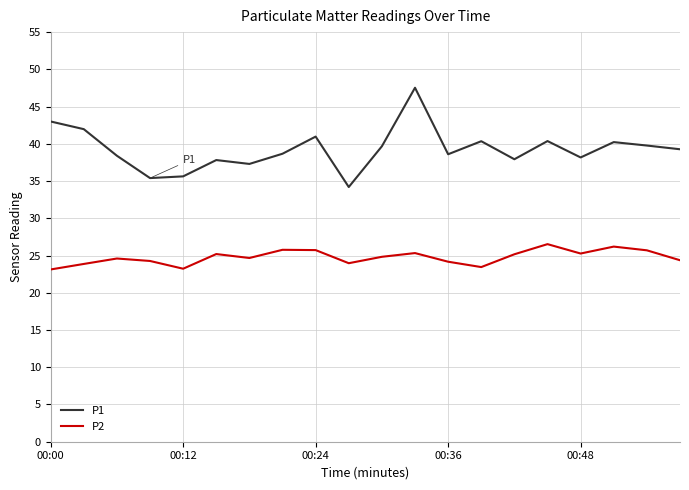

True or false: P2 and P1 intersect in this chart.

False